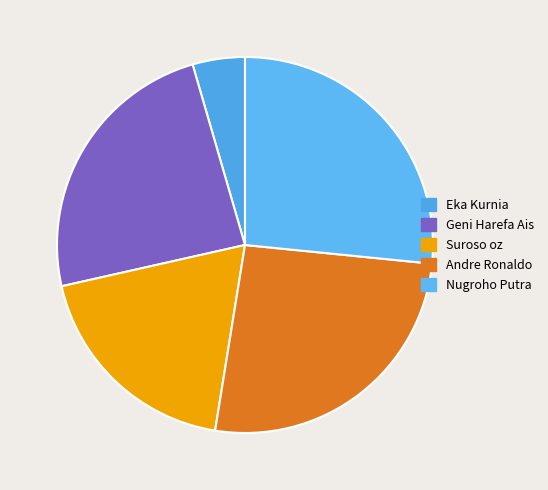

How many slices are in this pie chart?

5